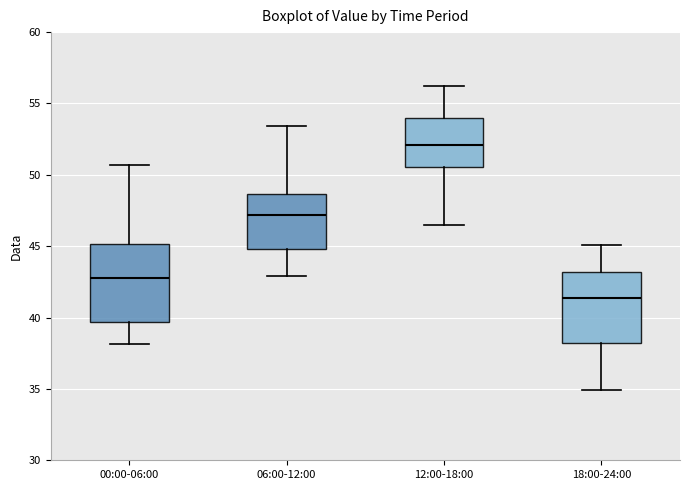

Which box is the tallest, from its lower edge to its upper edge?

00:00-06:00